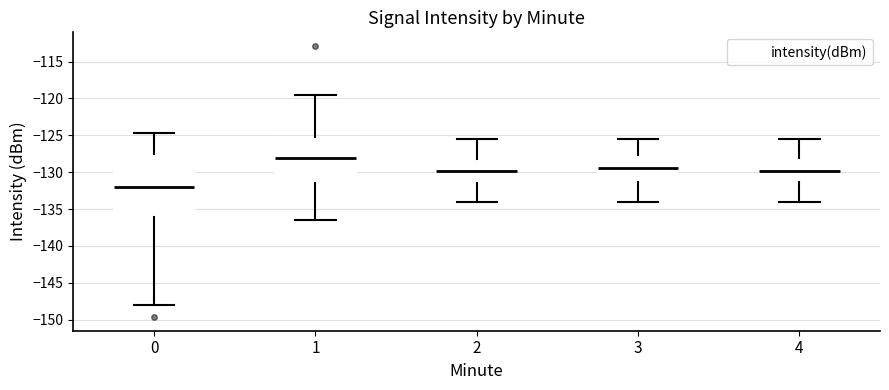

Where is the lower edge of the box at x = 3 on the y-axis? The values are not printed on the chart, so give them approximately, as read against the axis.

-131.5